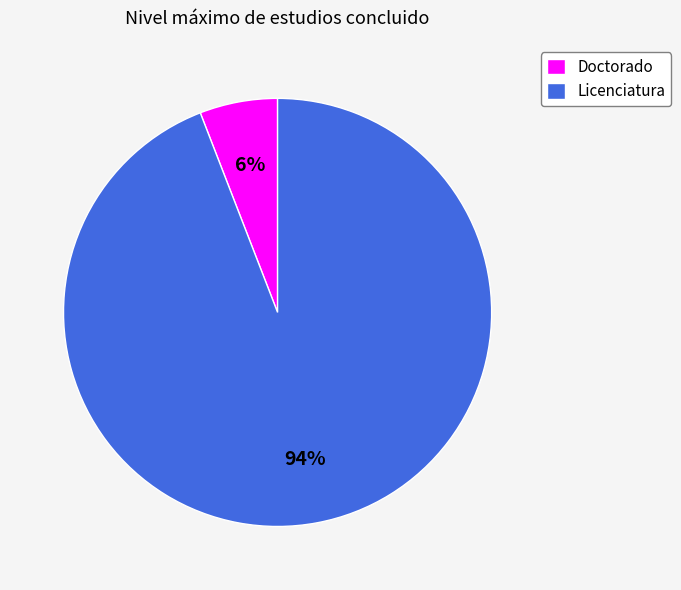

Which category has the biggest portion of the pie?

Licenciatura